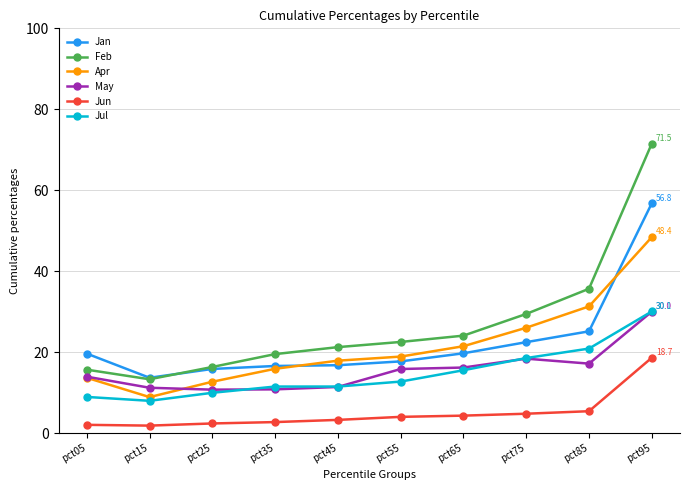

Is it true that Jul equals 17.1 at pct25?

False